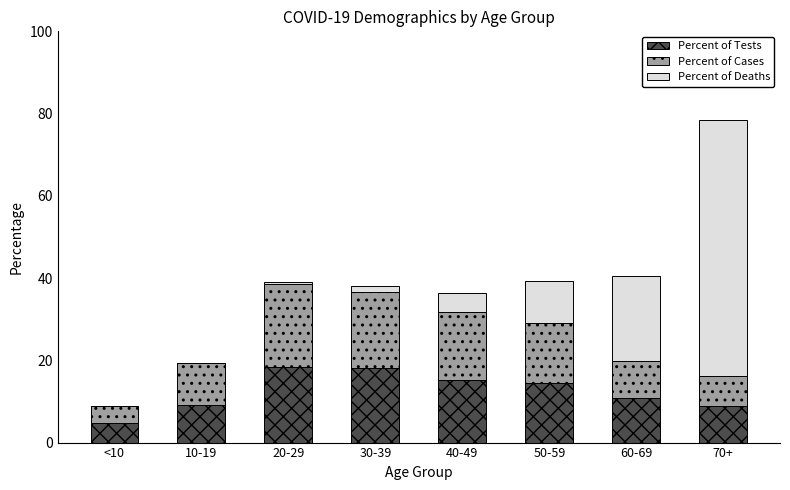

The value of Percent of Tests at 70+ is 8.9. True or false?

True